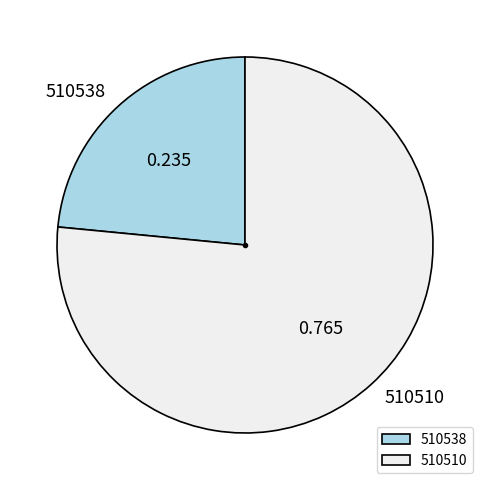

What is the smallest slice in the pie chart?

510538